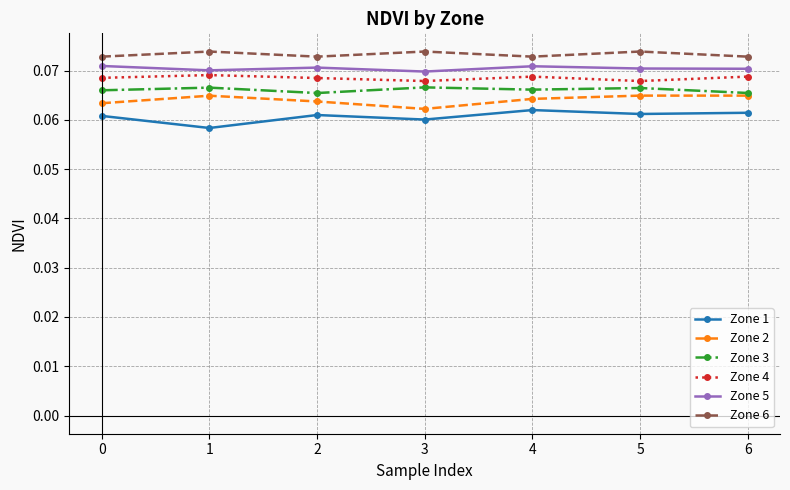

Rank the series by their average value, from lowest to highest.

Zone 1, Zone 2, Zone 3, Zone 4, Zone 5, Zone 6